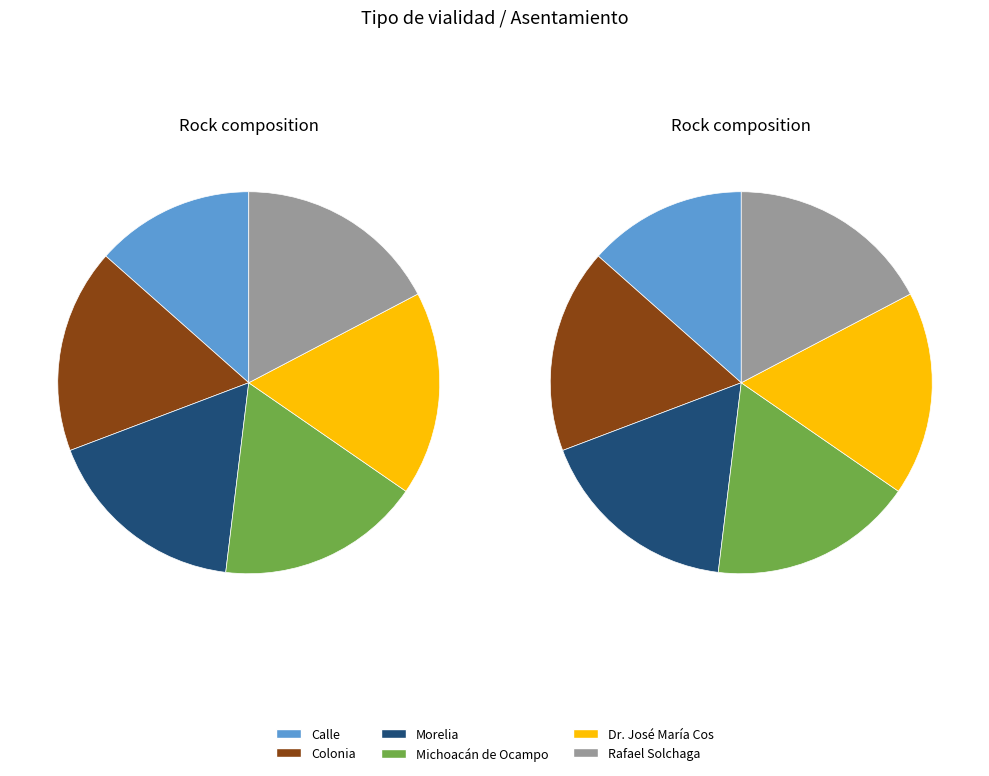

Is it true that Calle is 13% of the pie?

True